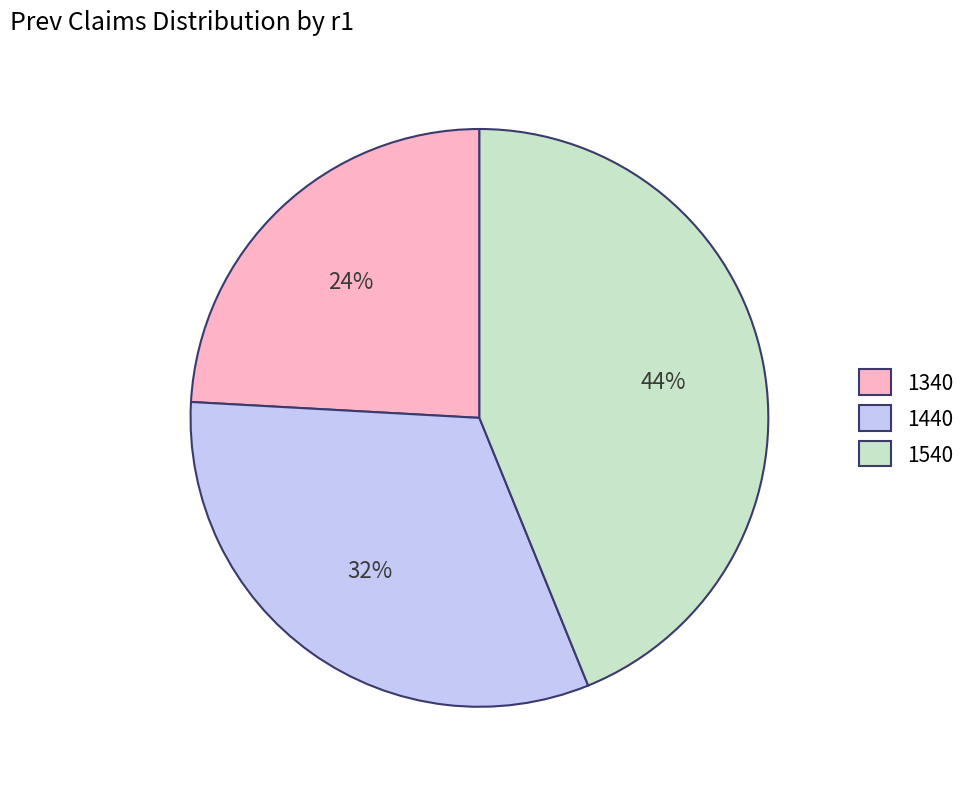

What is the ratio of the value at 1440 to the value at 1340?

1.3